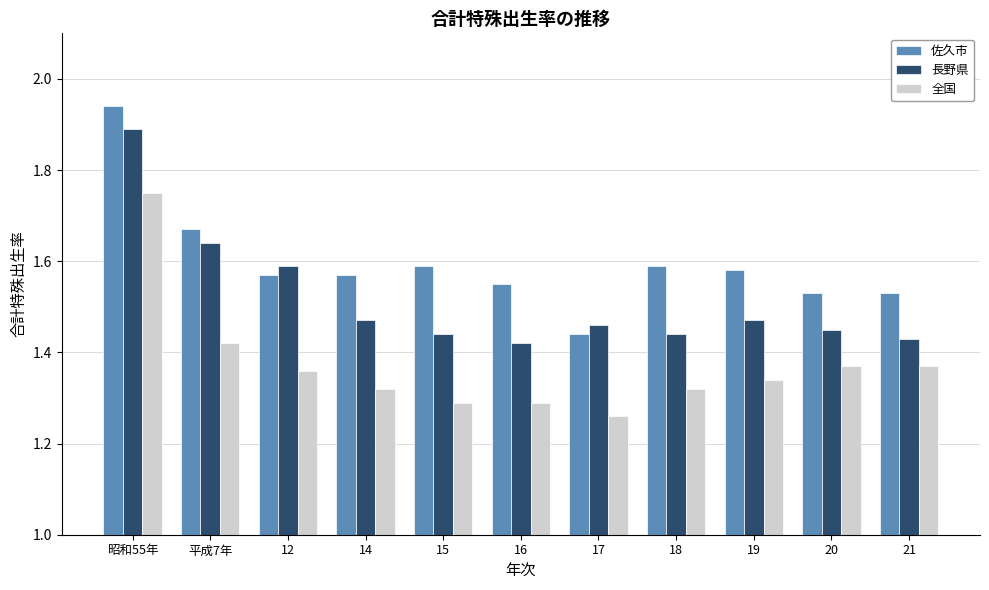

What is the difference between the maximum and minimum values in the 長野県 series?

0.5